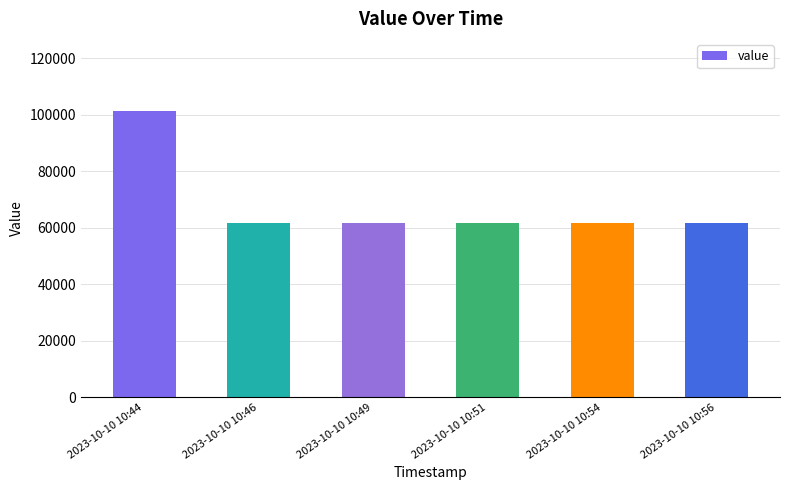

How many bars are there in total?

6